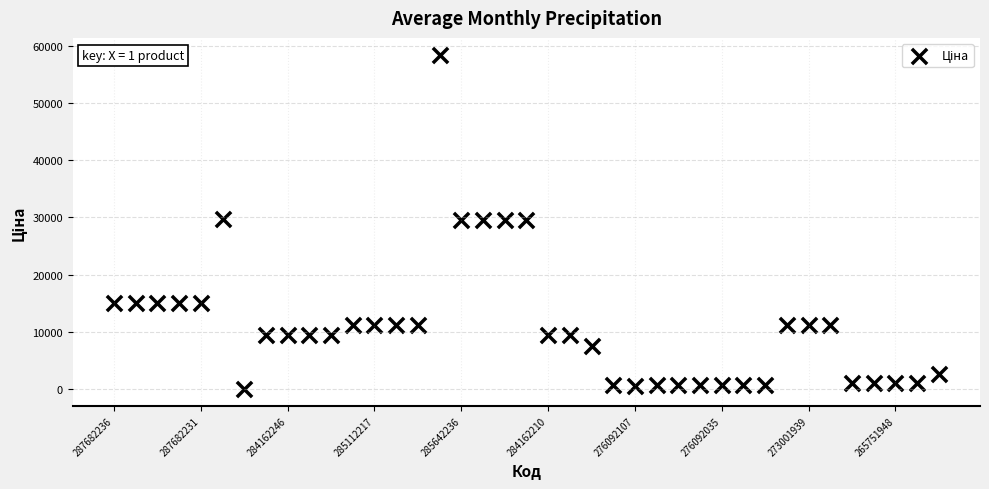

What is the range of Y values (max minus min)?

58394.5